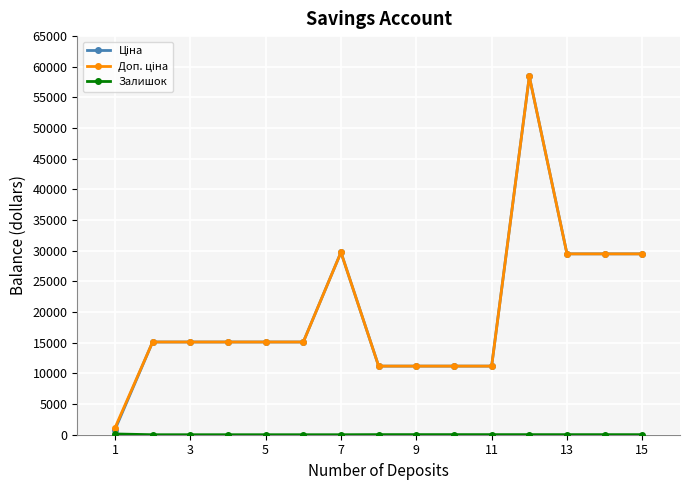

List the series in order of their peak value, highest first.

Ціна, Доп. ціна, Залишок